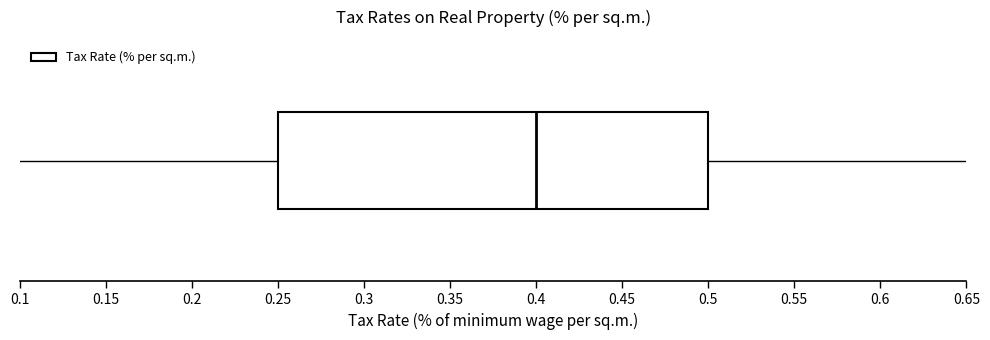

Where does the median line of the box sit on the x-axis? The values are not printed on the chart, so give them approximately, as read against the axis.

0.40